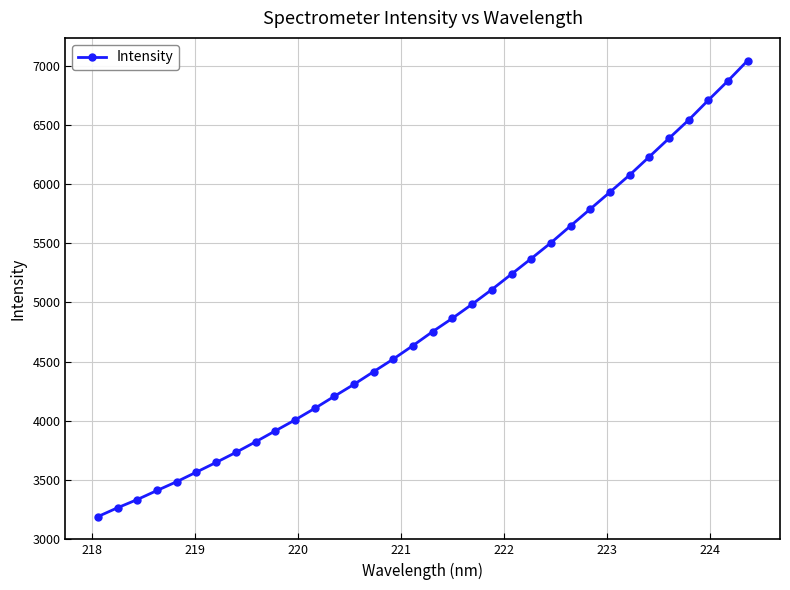

What is the average value?

4841.6